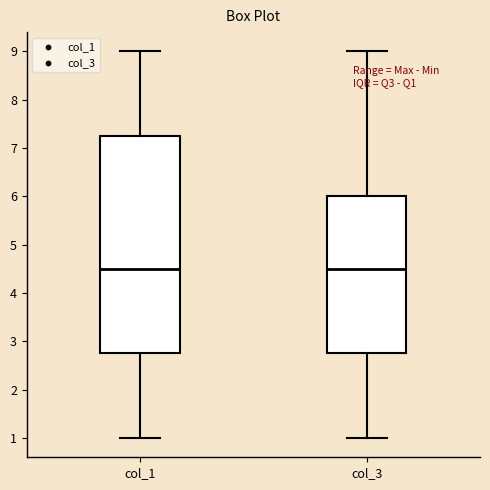

Reading left to right, transcribe this box plot: for each box, give where its median line is, the range the box spans, and where its two whiskers end, as read against the y-axis. The values are not printed on the chart, so give them approximately, as read against the axis.

col_1: median 4.5, box 2.8 to 7.3, whiskers 1.0 to 9.0
col_3: median 4.5, box 2.8 to 6.0, whiskers 1.0 to 9.0